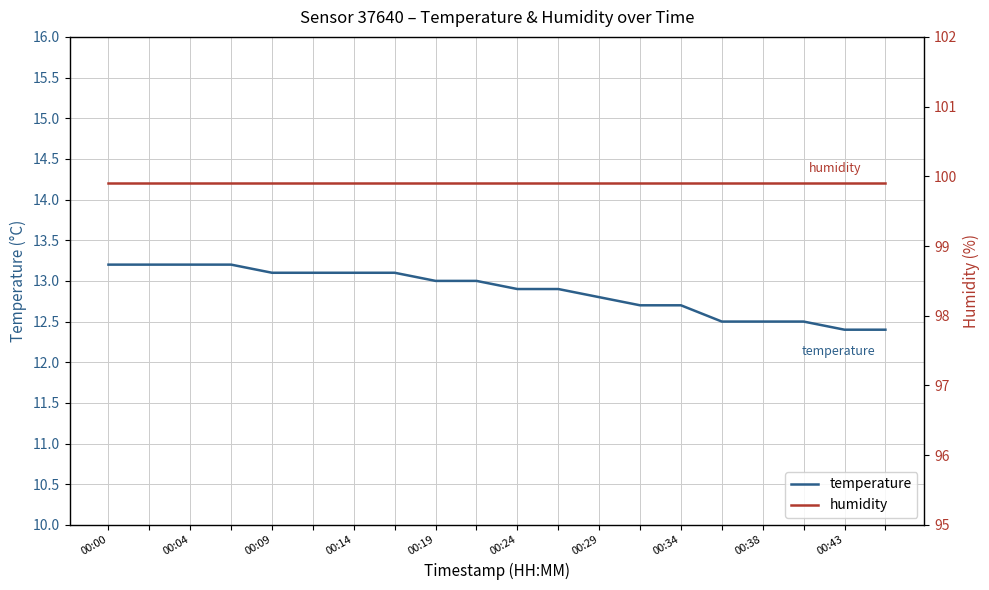

At which category is the sum across all series the highest?

00:00